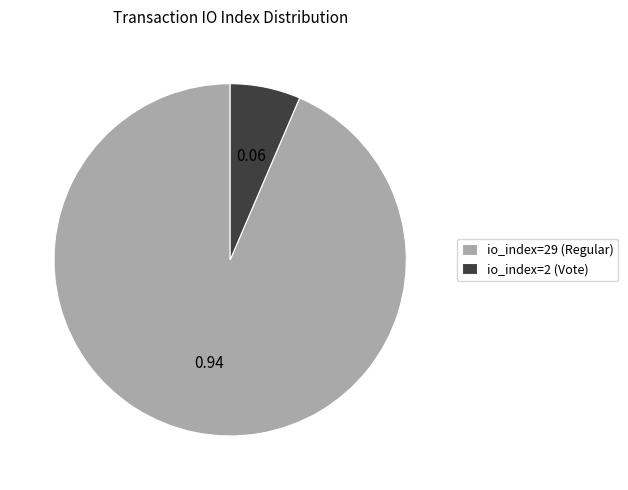

Approximately how many times larger is the value at io_index=29 (Regular) compared to io_index=2 (Vote)?

14.5